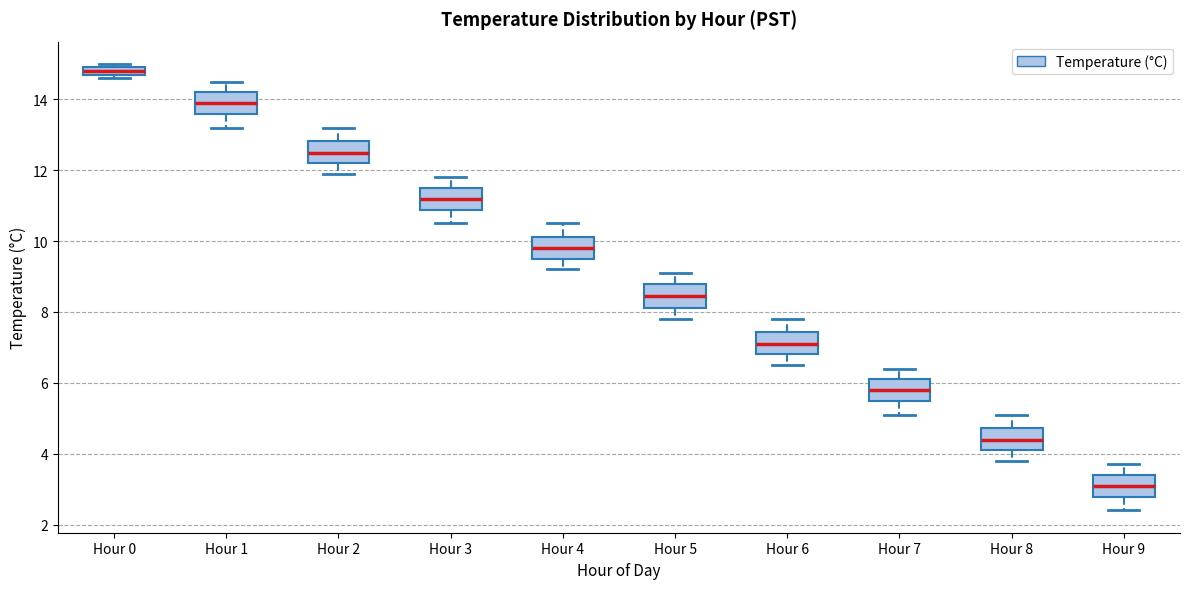

Where is the lower edge of the box for Hour 6 on the y-axis? The values are not printed on the chart, so give them approximately, as read against the axis.

6.8